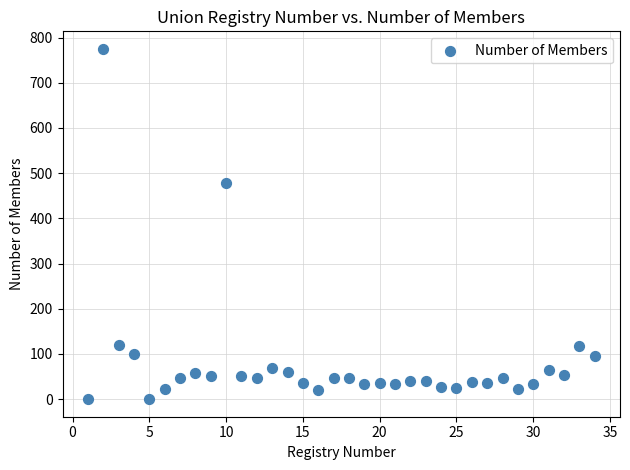

What Y value in the scatter plot is closest to 387?

478